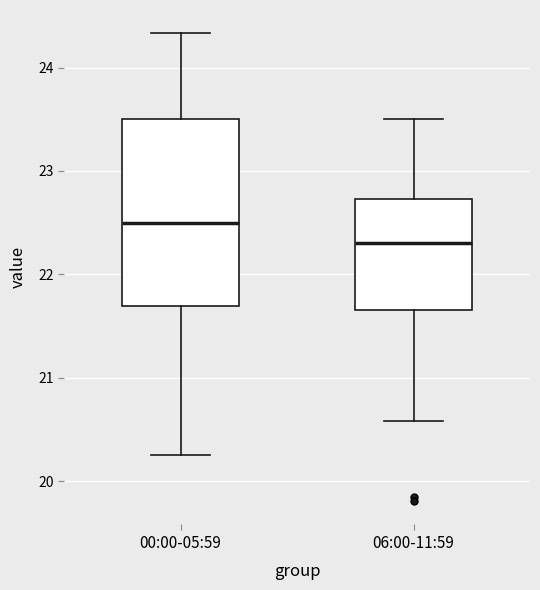

Where does the median line of the box for 06:00-11:59 sit on the y-axis? The values are not printed on the chart, so give them approximately, as read against the axis.

22.3